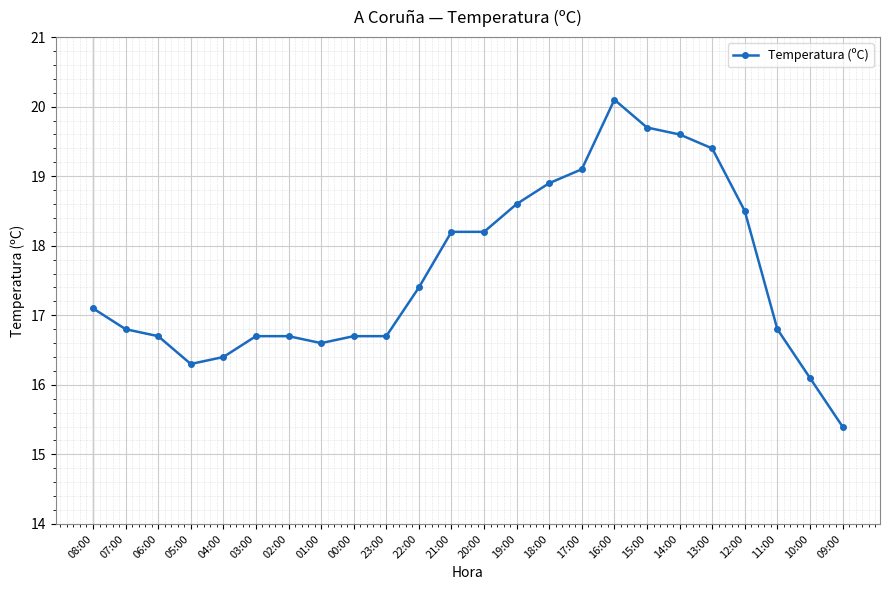

What is the label of the 13th point from the right?

21:00